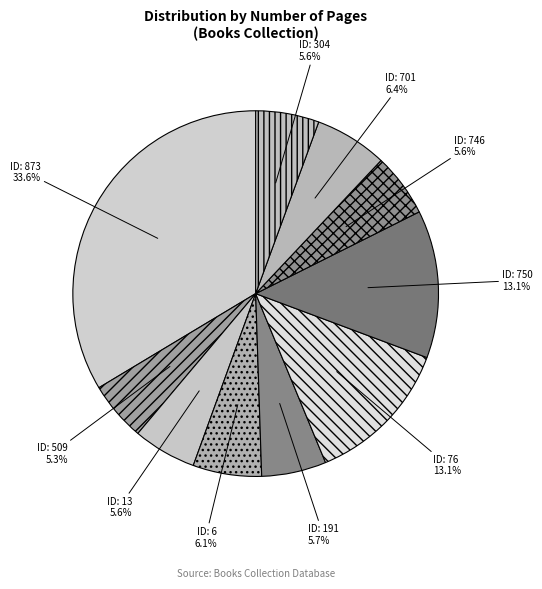

How many segments does this pie chart have?

10